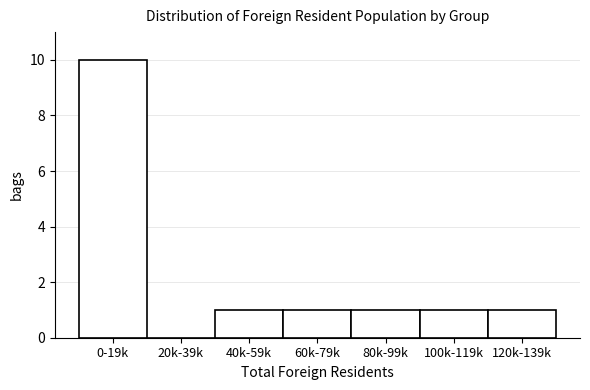

Reading left to right, transcribe all the data shown in this chart.

0-19k=10	20k-39k=0	40k-59k=1	60k-79k=1	80k-99k=1	100k-119k=1	120k-139k=1